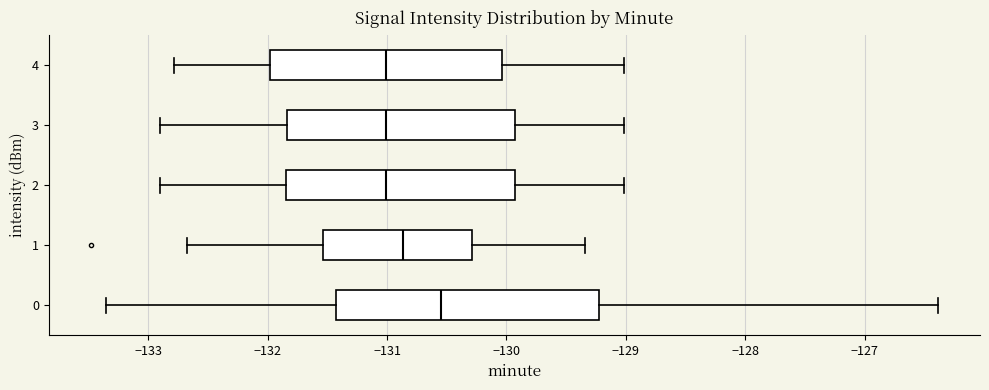

Which box is the widest, from its left edge to its right edge?

0